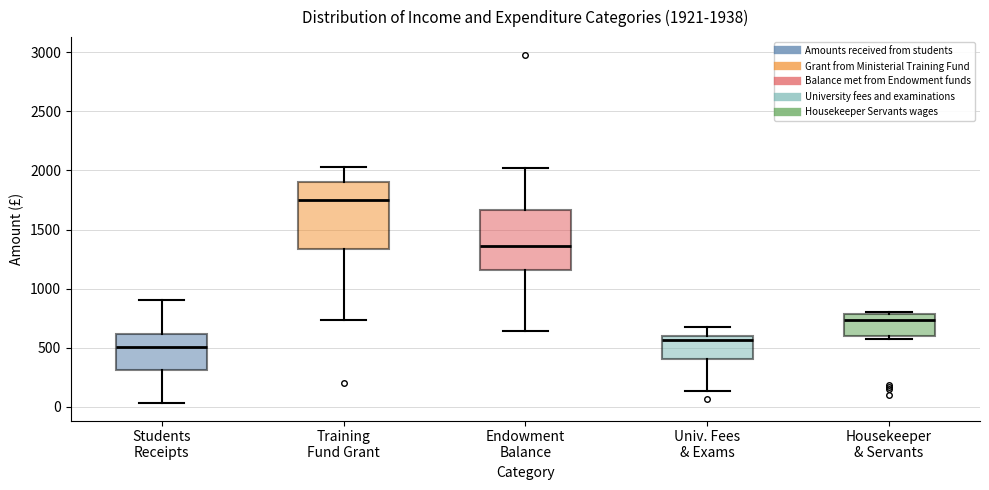

Which box's median line is the lowest?

Students Receipts